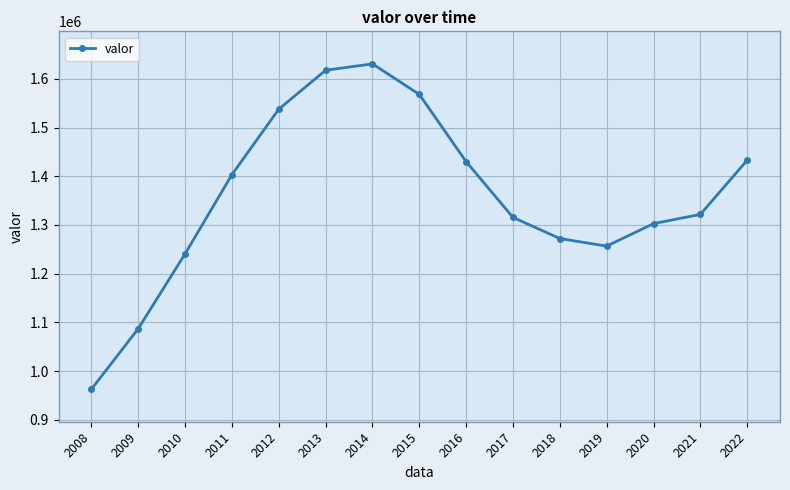

What is the ratio of the value at 2017 to the value at 2009?

1.2